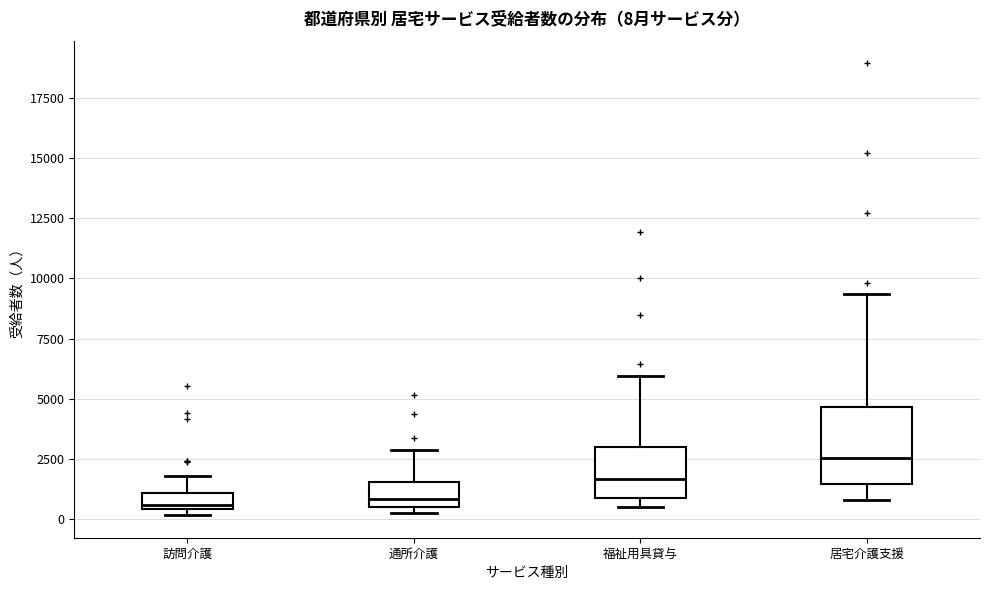

Which box's median line is the highest?

居宅介護支援